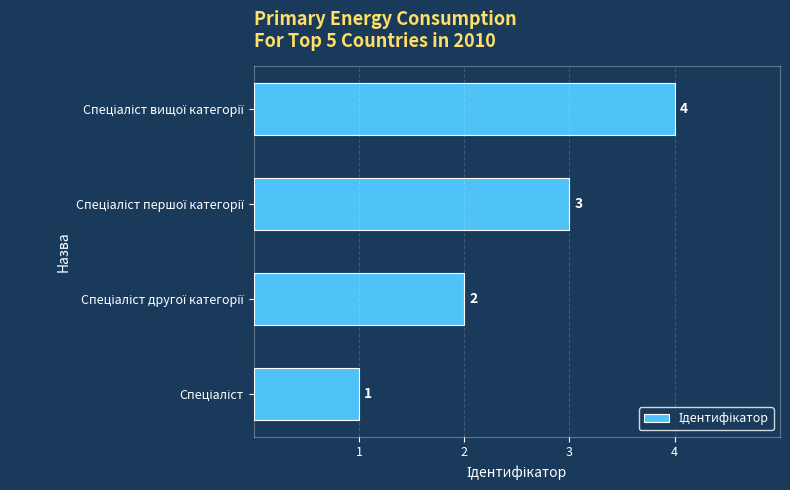

What is the greatest value displayed?

4